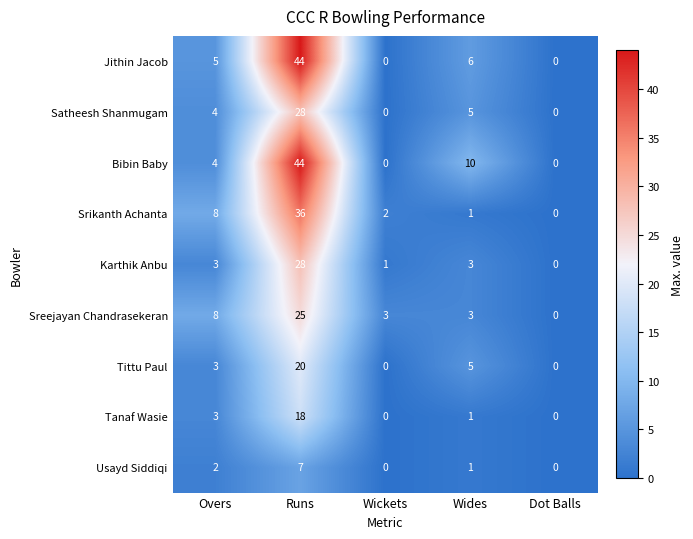

Which series changed the most between Wickets and Dot Balls?

Sreejayan Chandrasekeran